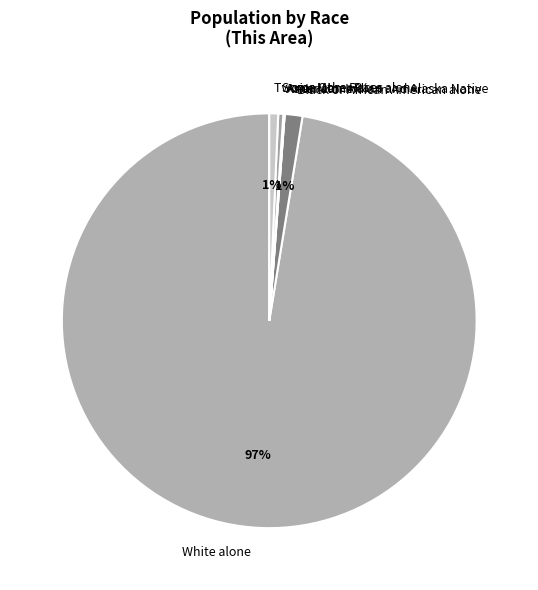

Is there any slice that represents more than half of the pie?

Yes